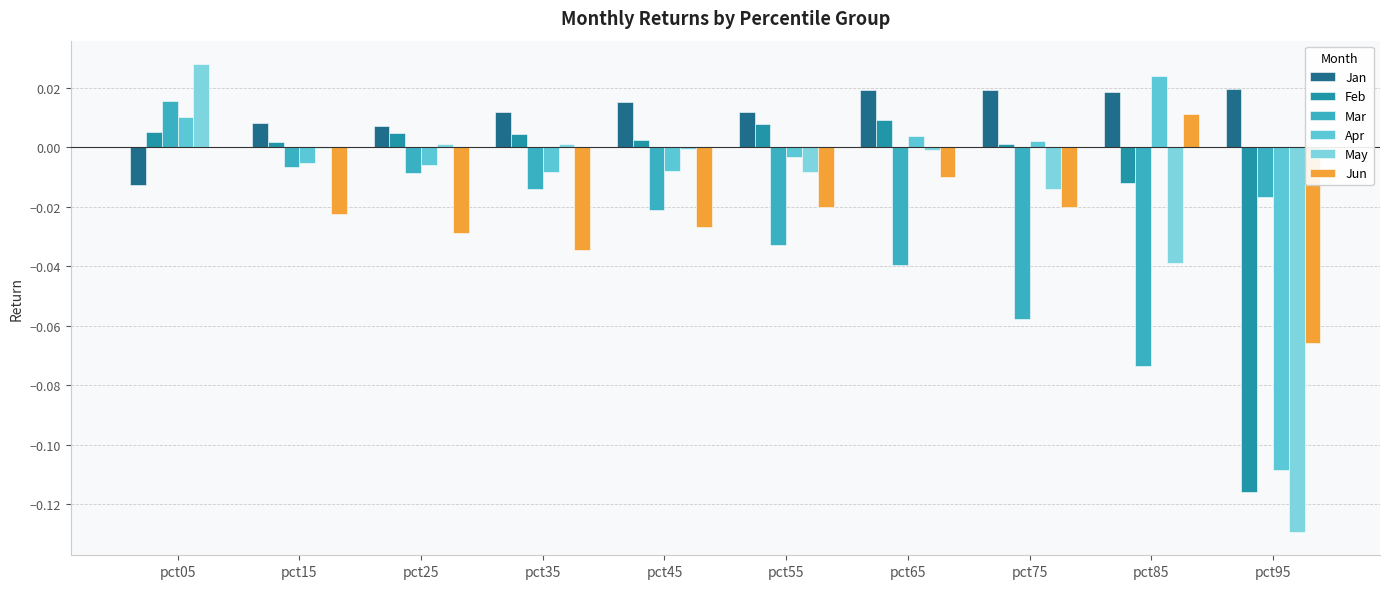

At which category is the sum across all series the highest?

pct05